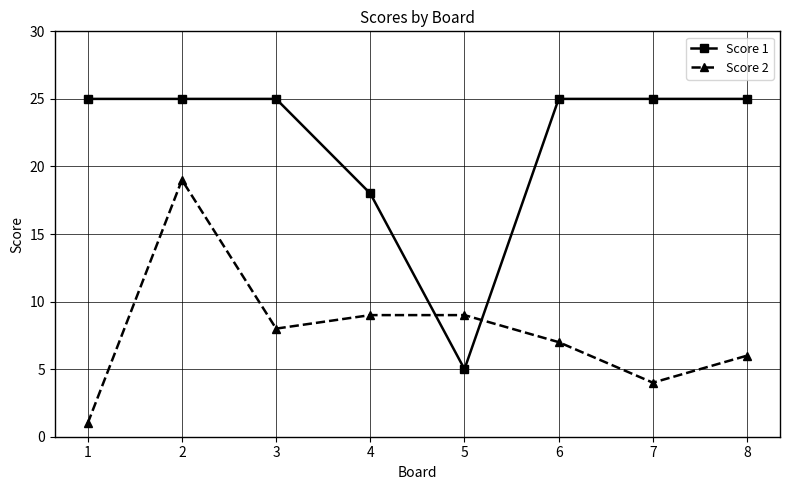

Reading left to right, what are all the values shown in this chart?

Score 1: 1=25	2=25	3=25	4=18	5=5	6=25	7=25	8=25
Score 2: 1=1	2=19	3=8	4=9	5=9	6=7	7=4	8=6